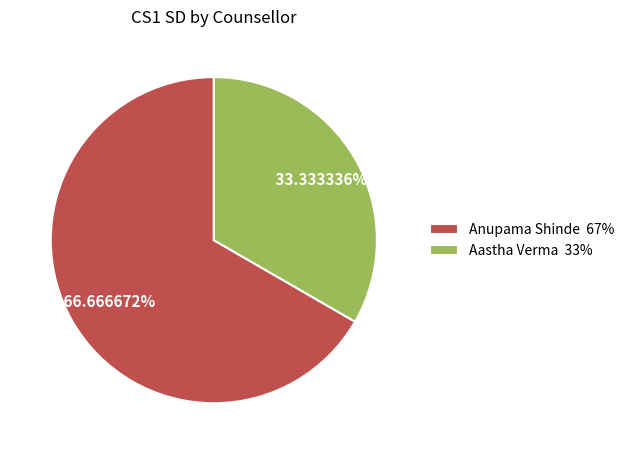

Approximately how many times larger is the value at Anupama Shinde 67% compared to Aastha Verma 33%?

2.0